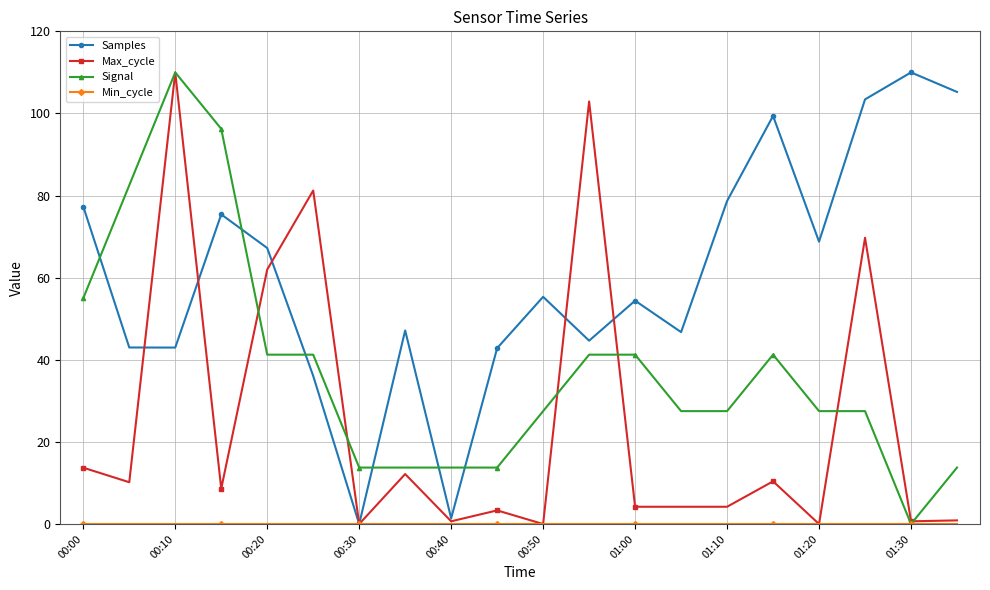

Which series has the largest total across all categories?

Samples